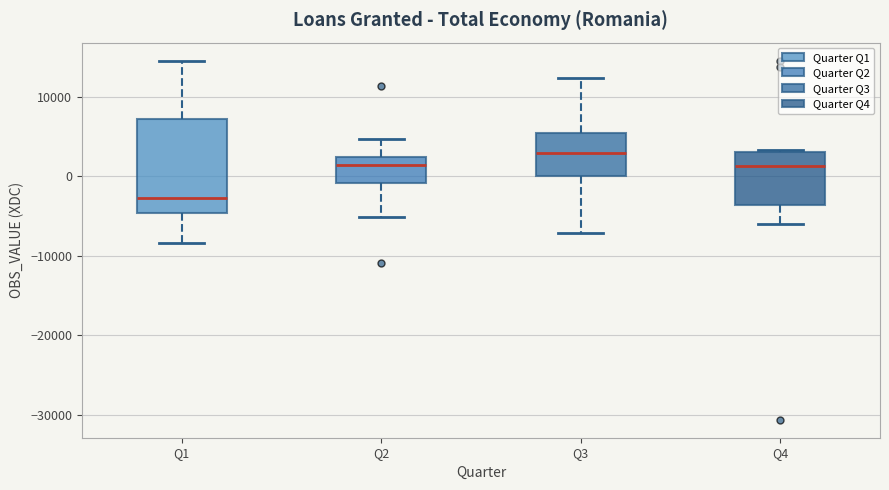

Which box is the tallest, from its lower edge to its upper edge?

Q1